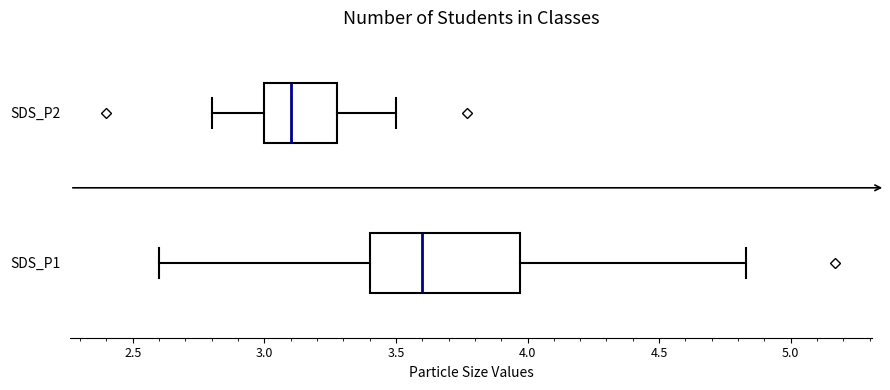

Which box's median line is the furthest to the left?

SDS_P2